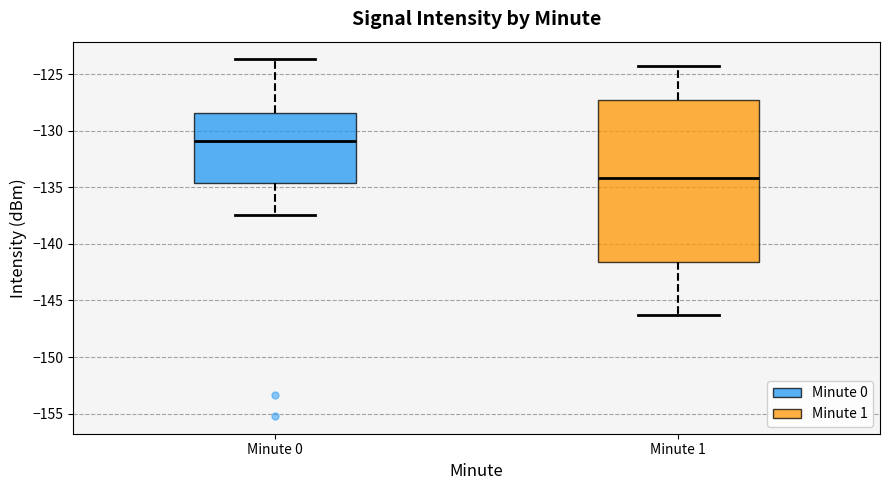

Reading left to right, transcribe this box plot: for each box, give where its median line is, the range the box spans, and where its two whiskers end, as read against the y-axis. The values are not printed on the chart, so give them approximately, as read against the axis.

Minute 0: median -131.0, box -134.5 to -128.5, whiskers -137.5 to -123.5
Minute 1: median -134.0, box -141.5 to -127.5, whiskers -146.5 to -124.5